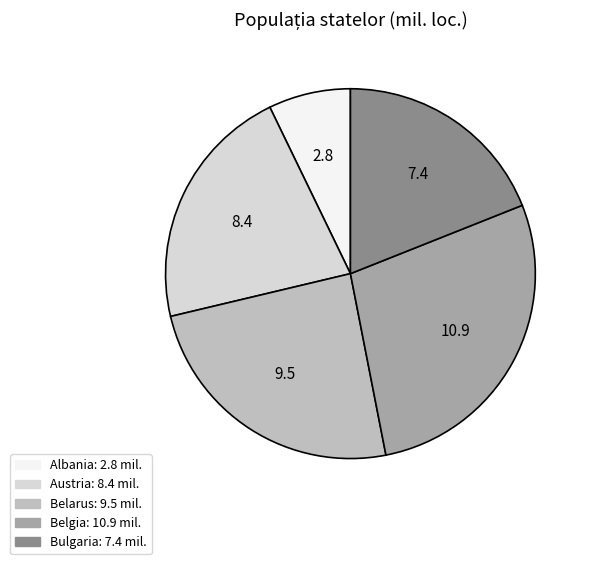

What is the ratio of the value at Austria to the value at Bulgaria?

1.1